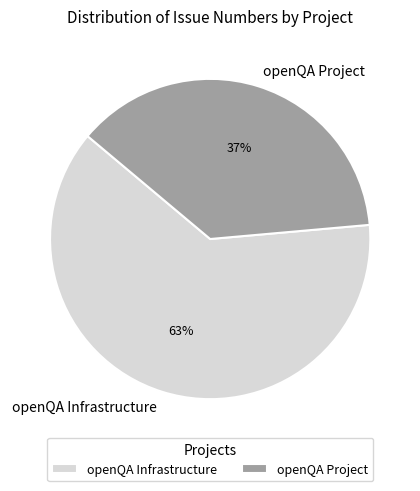

What is the ratio of the value at openQA Infrastructure to the value at openQA Project?

1.7